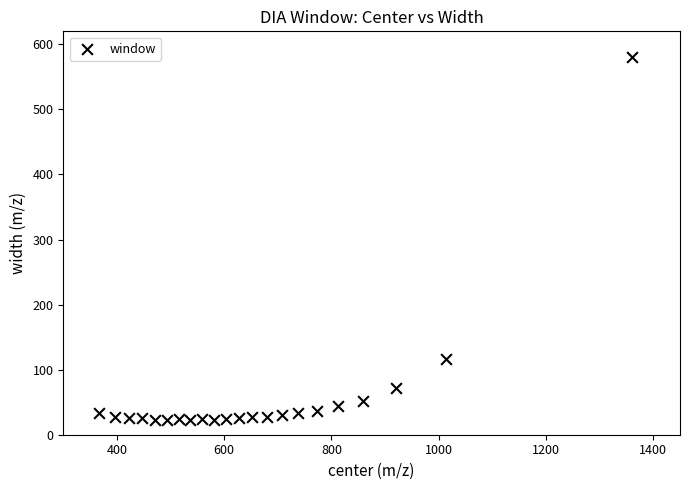

What Y value in the scatter plot is closest to 301?

116